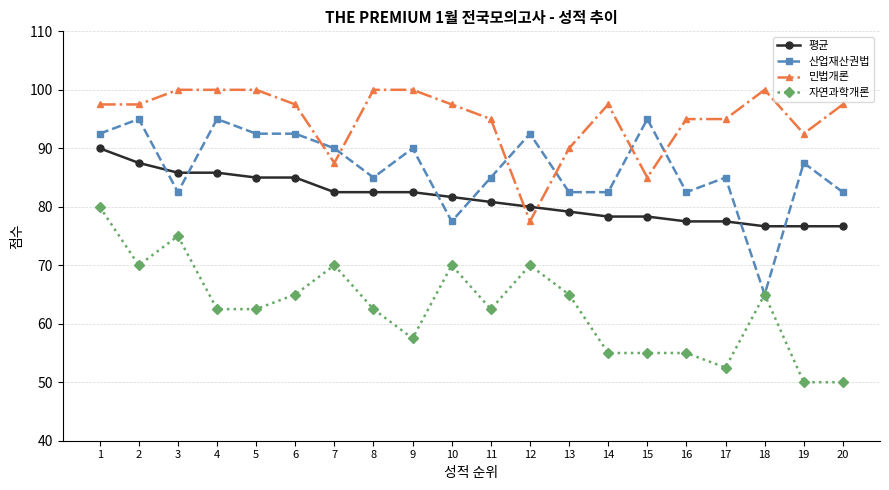

True or false: 평균 and 자연과학개론 intersect in this chart.

False